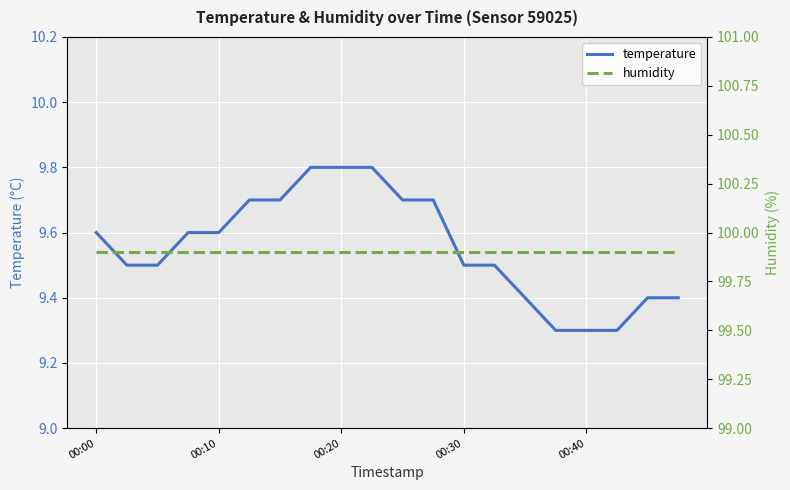

Reading left to right, list all the values displayed in this chart.

temperature: 9.6	9.5	9.5	9.6	9.6	9.7	9.7	9.8	9.8	9.8	9.7	9.7	9.5	9.5	9.4	9.3	9.3	9.3	9.4	9.4
humidity: 99.9	99.9	99.9	99.9	99.9	99.9	99.9	99.9	99.9	99.9	99.9	99.9	99.9	99.9	99.9	99.9	99.9	99.9	99.9	99.9